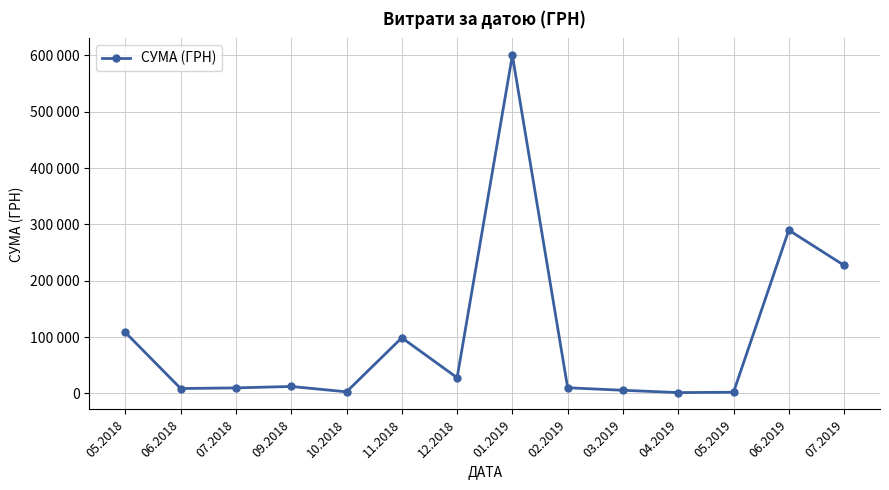

Reading left to right, extract all data points from this chart.

05.2018=108184.0	06.2018=8688.9	07.2018=9762.3	09.2018=12320.0	10.2018=2820.2	11.2018=98743.9	12.2018=27882.9	01.2019=600220.5	02.2019=10024.6	03.2019=5555.4	04.2019=1464.0	05.2019=2058.0	06.2019=289802.3	07.2019=227275.9